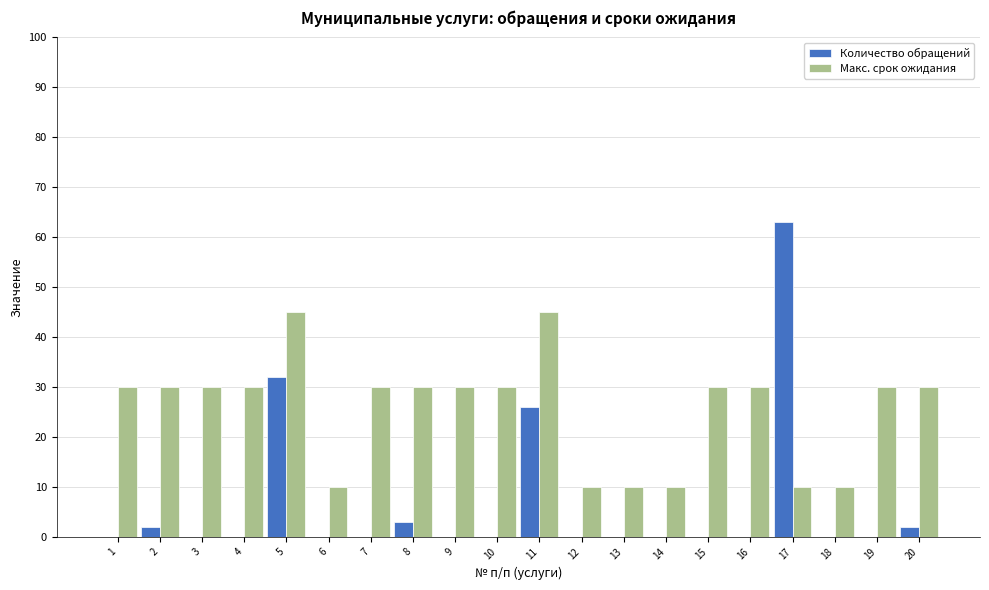

Between 2 and 17, which series saw the biggest shift?

Количество обращений